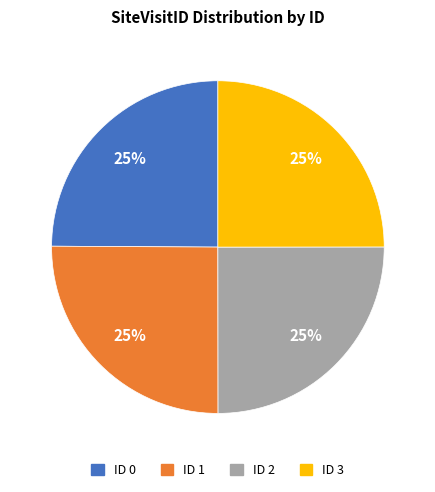

To the nearest percent, what is the combined percentage of ID 1 and ID 3?

50%